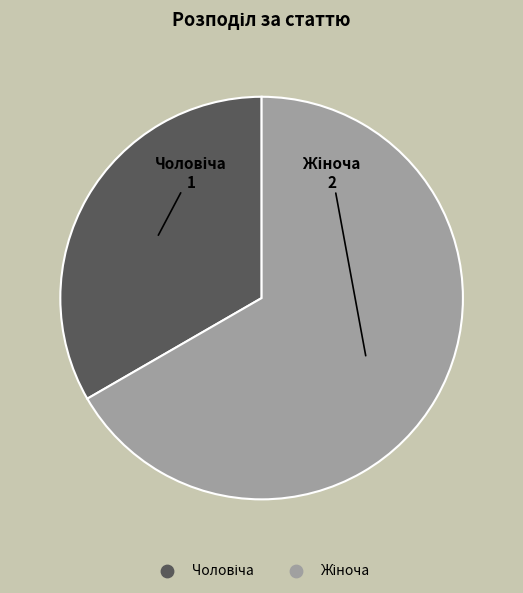

Is there any slice that represents more than half of the pie?

Yes